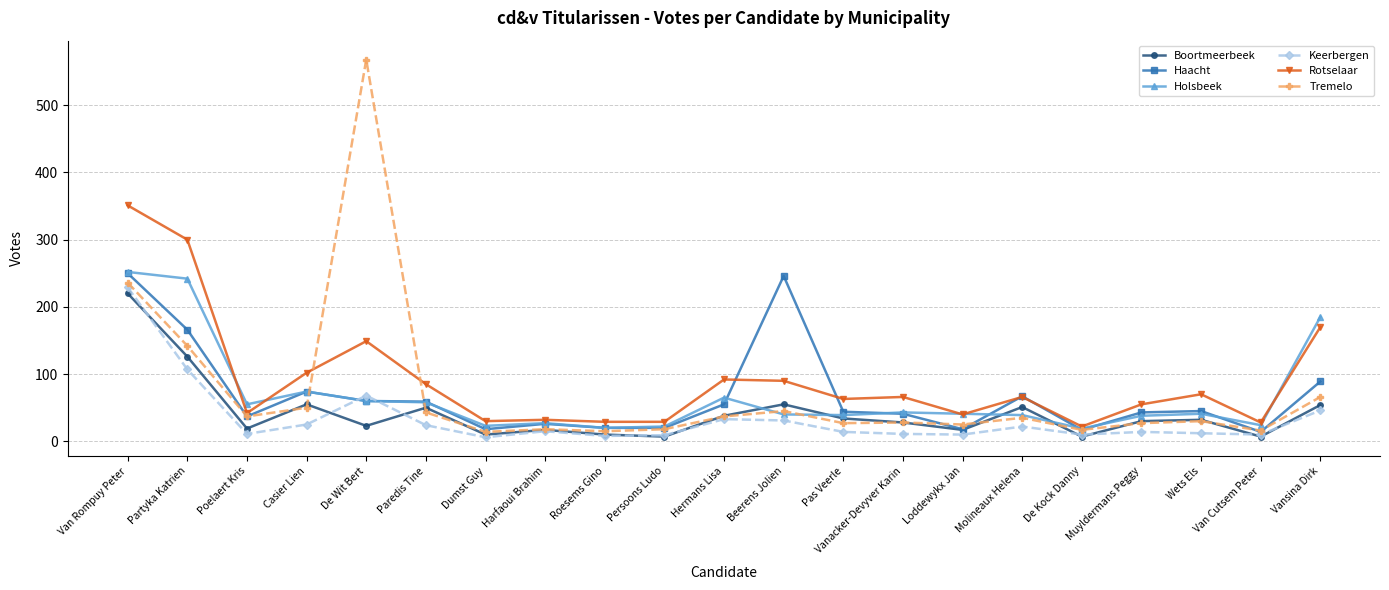

True or false: Rotselaar and Boortmeerbeek cross at least once.

False